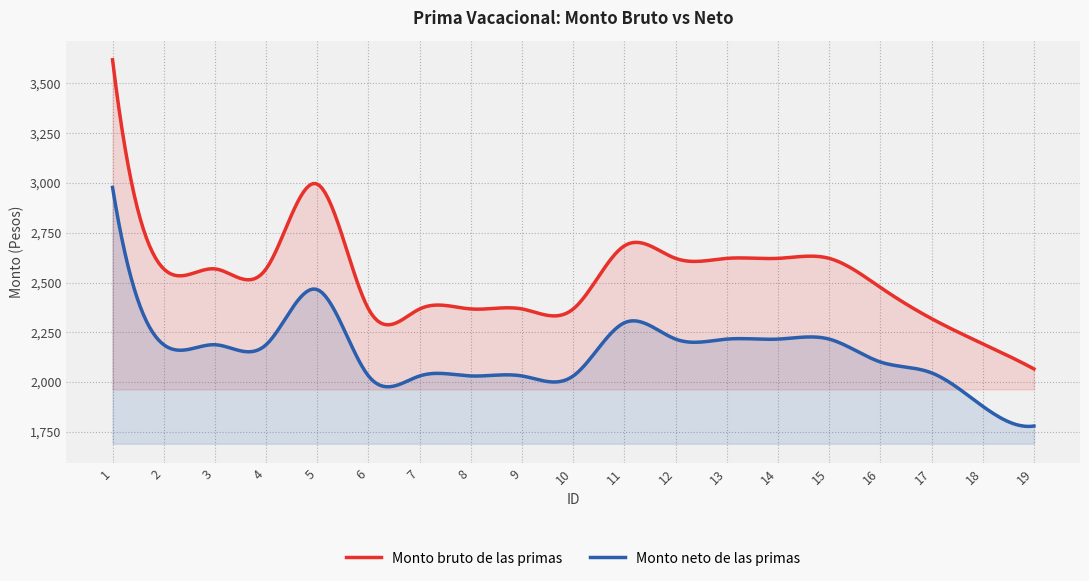

What is the difference between the Monto neto de las primas values at 1 and 12?

762.2